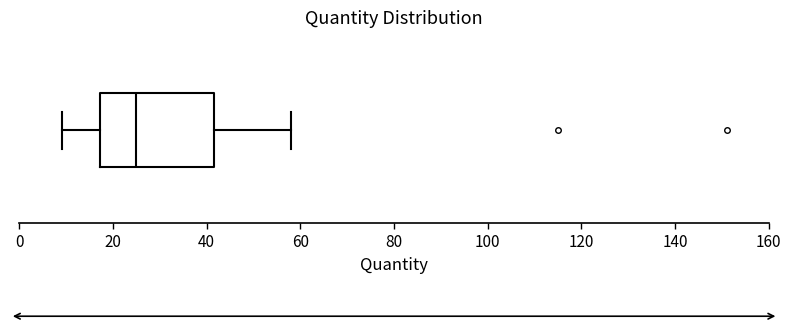

Read this box plot against the x-axis: the position of the median line, the range covered by the box, and the ends of both whiskers. The values are not printed on the chart, so give them approximately, as read against the axis.

median 26, box 18 to 42, whiskers 10 to 58